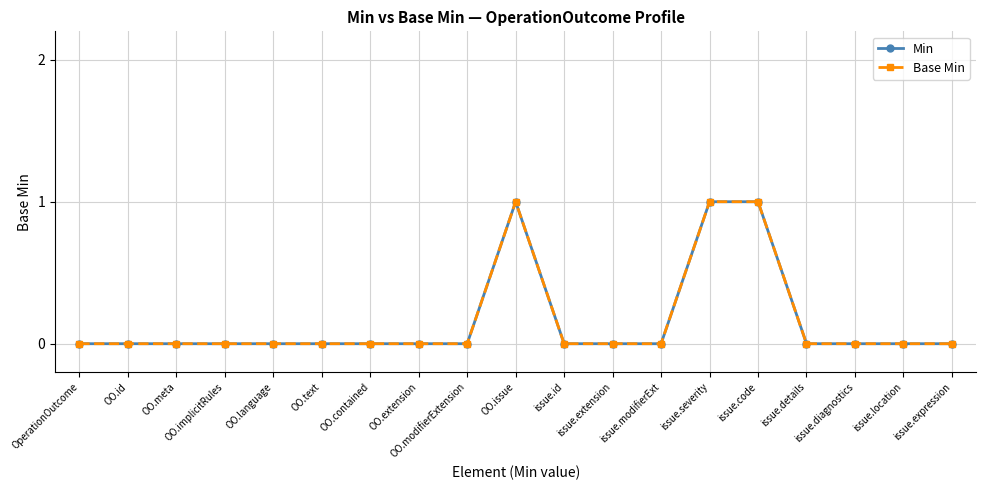

Which category has the highest value in the Base Min series?

OO.issue